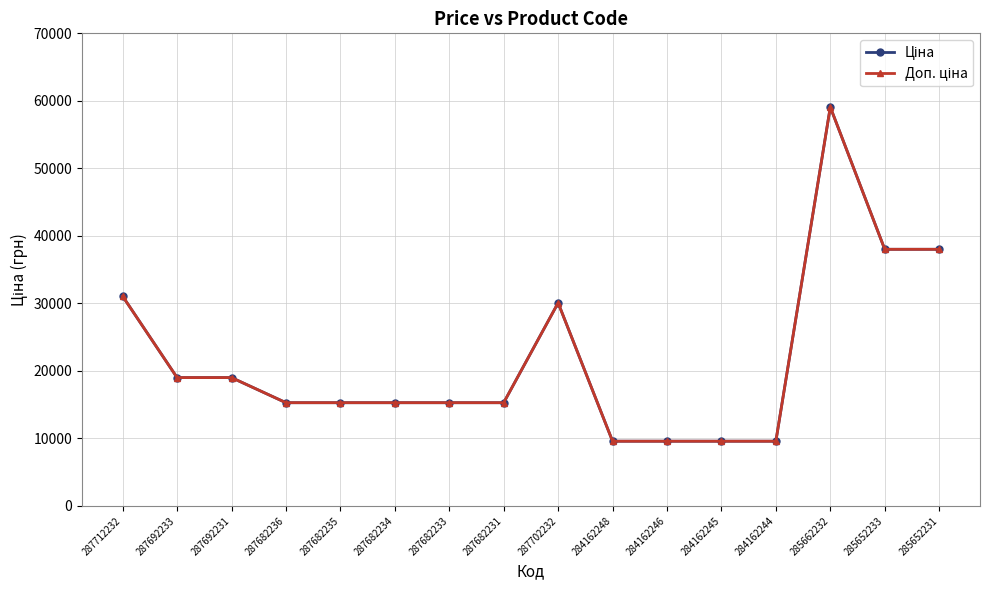

Is this an area chart (filled region under the line)?

No